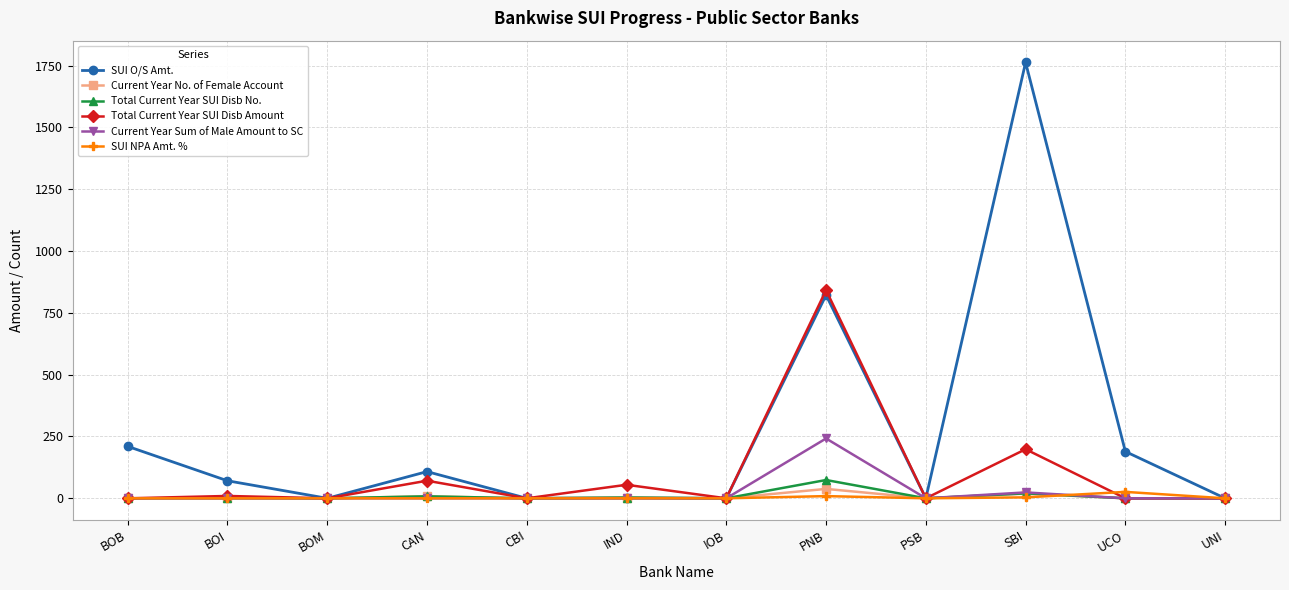

Where is Current Year Sum of Male Amount to SC nearest to the value 121?

SBI